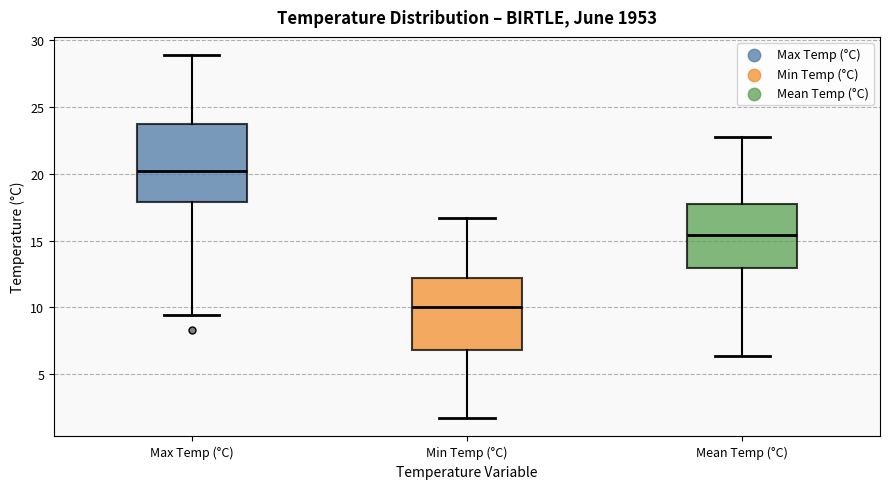

Reading left to right, transcribe this box plot: for each box, give where its median line is, the range the box spans, and where its two whiskers end, as read against the y-axis. The values are not printed on the chart, so give them approximately, as read against the axis.

Max Temp (°C): median 20.5, box 18.0 to 24.0, whiskers 9.5 to 29.0
Min Temp (°C): median 10.0, box 7.0 to 12.0, whiskers 1.5 to 16.5
Mean Temp (°C): median 15.5, box 13.0 to 17.5, whiskers 6.5 to 23.0